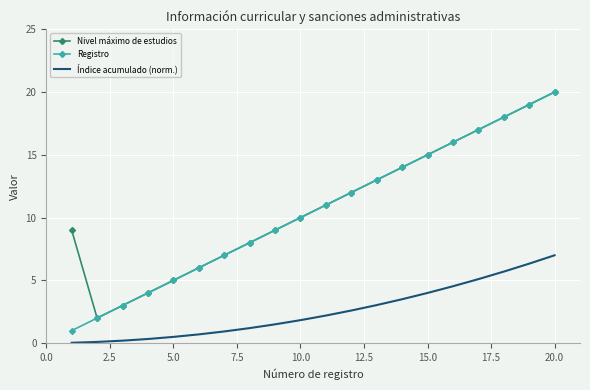

True or false: Índice acumulado (norm.) and Registro cross at least once.

False